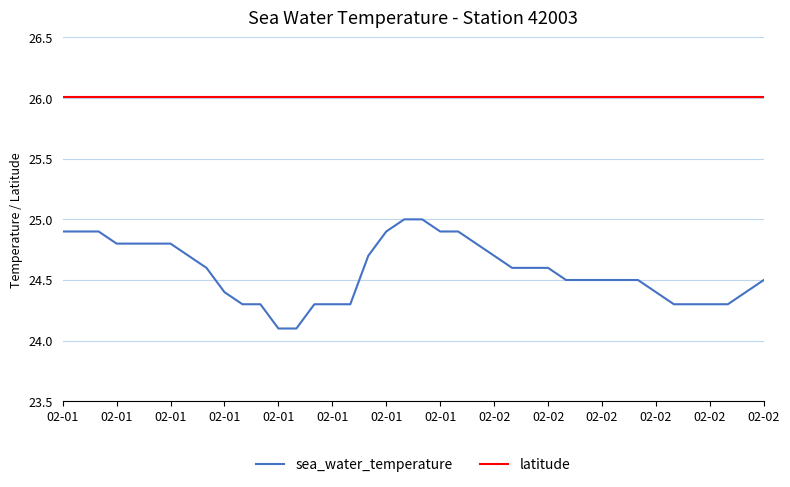

What is the difference between the maximum and minimum values in the sea_water_temperature series?

0.9